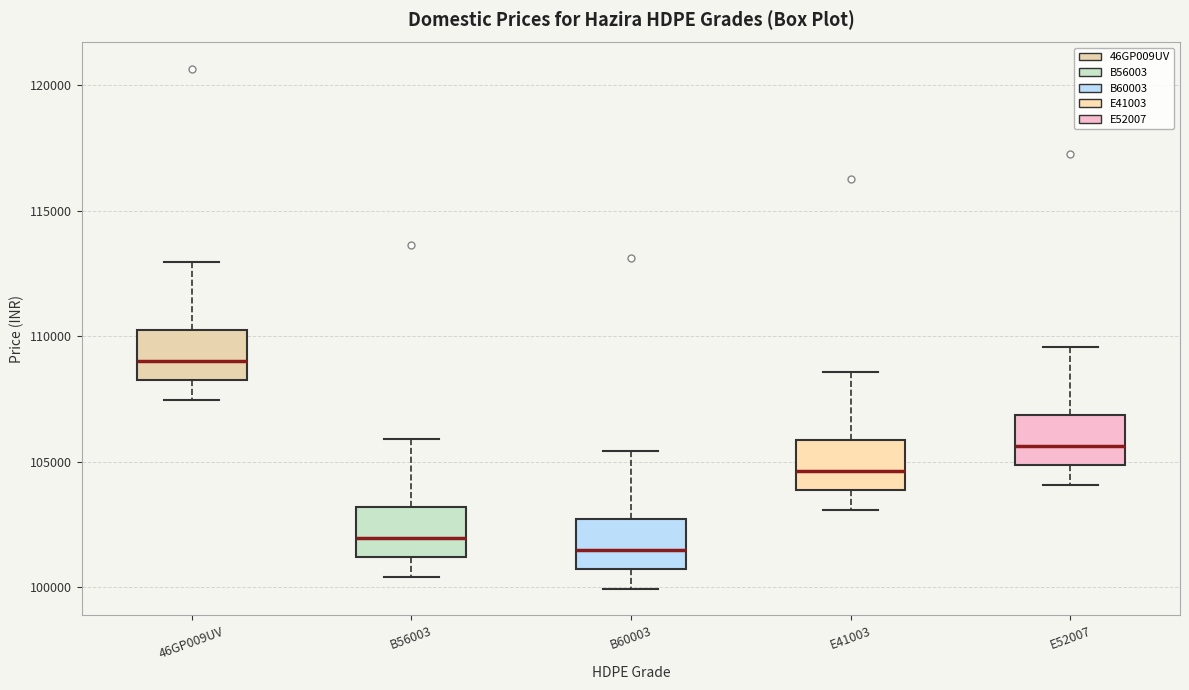

Reading left to right, read every box against the y-axis: the position of its median line, the range the box covers, and the ends of its whiskers. The values are not printed on the chart, so give them approximately, as read against the axis.

46GP009UV: median 109000, box 108500 to 110000, whiskers 107500 to 113000
B56003: median 102000, box 101000 to 103000, whiskers 100500 to 106000
B60003: median 101500, box 100500 to 102500, whiskers 100000 to 105500
E41003: median 104500, box 104000 to 106000, whiskers 103000 to 108500
E52007: median 105500, box 105000 to 107000, whiskers 104000 to 109500